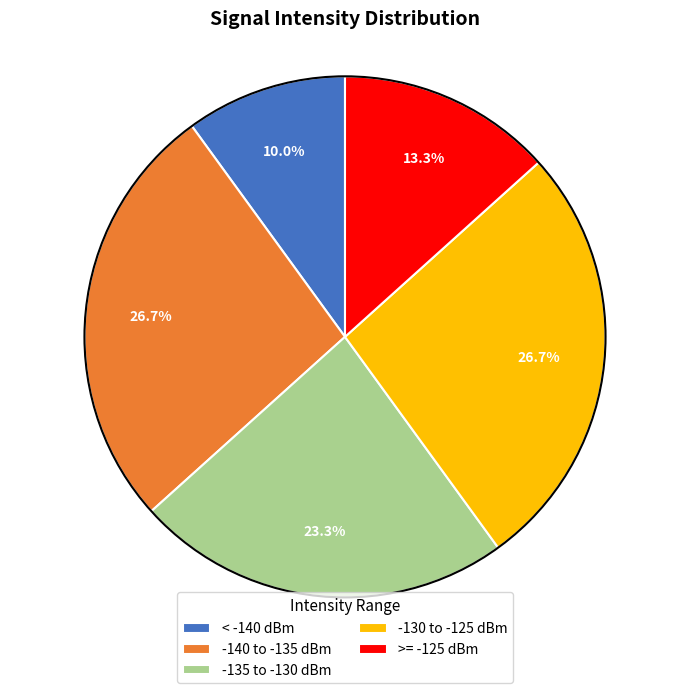

What is the smallest slice in the pie chart?

< -140 dBm